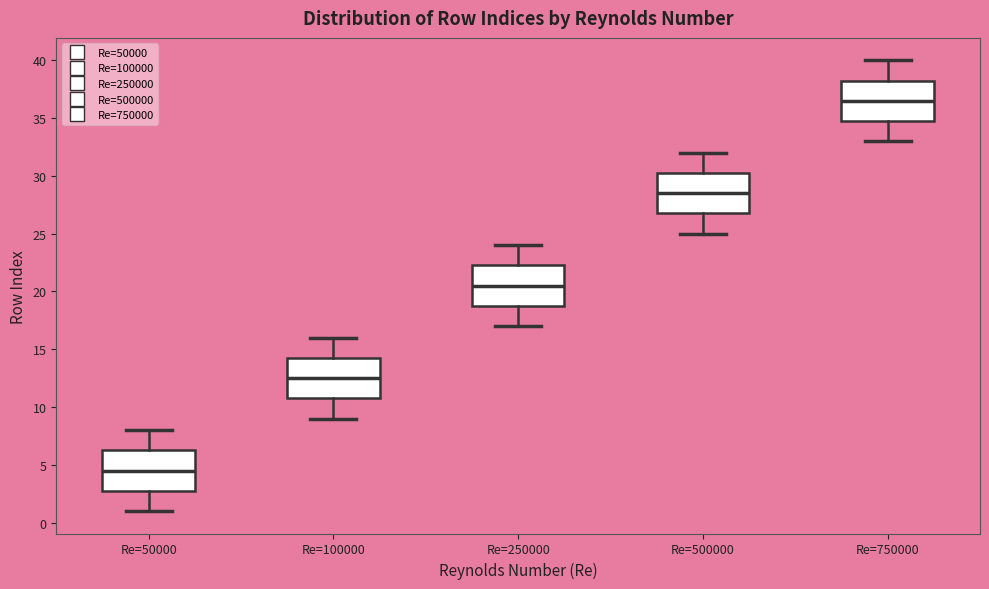

Which box has the highest median line?

Re=750000